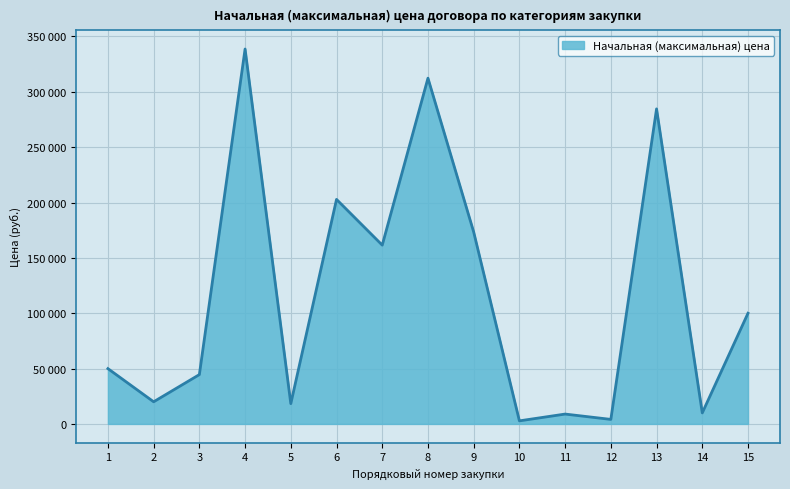

Does the chart display data point markers on the line(s)?

No